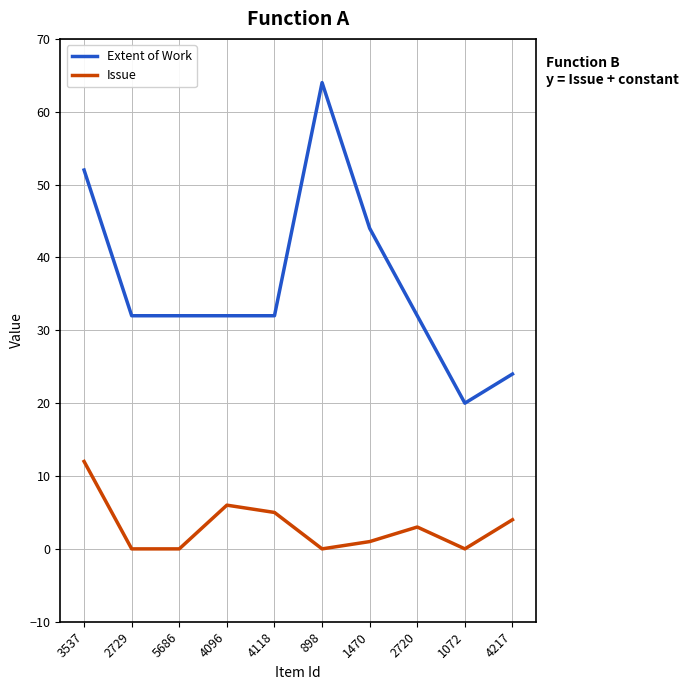

List the series in order of their peak value, highest first.

Extent of Work, Issue